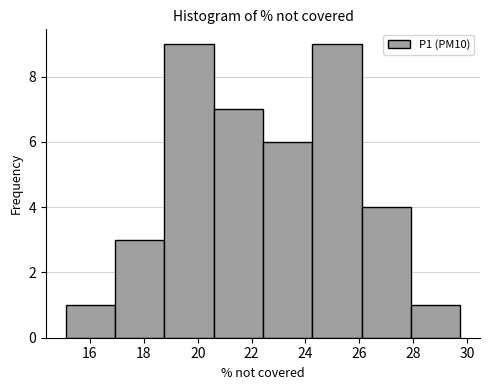

Reading left to right, transcribe this chart: for each bar, give the range it covers on the x-axis and its height. Neither the bar edges nor the heights are printed on the chart, so give them approximately, as read against the axes.

15.2 to 17.0: 1
17.0 to 18.8: 3
18.8 to 20.6: 9
20.6 to 22.4: 7
22.4 to 24.2: 6
24.2 to 26.0: 9
26.0 to 28.0: 4
28.0 to 29.8: 1